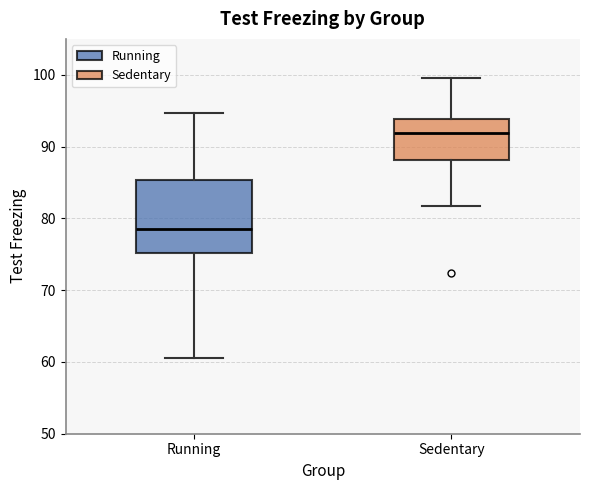

Which box has the highest median line?

Sedentary